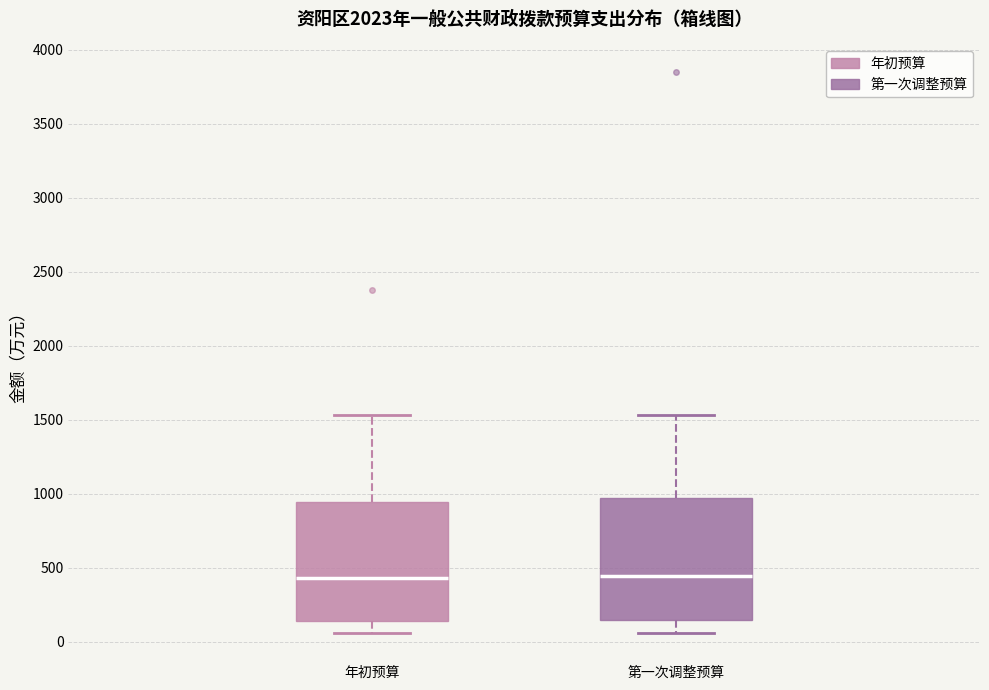

Reading left to right, transcribe this box plot: for each box, give where its median line is, the range the box spans, and where its two whiskers end, as read against the y-axis. The values are not printed on the chart, so give them approximately, as read against the axis.

年初预算: median 450, box 150 to 950, whiskers 50 to 1550
第一次调整预算: median 450, box 150 to 950, whiskers 50 to 1550